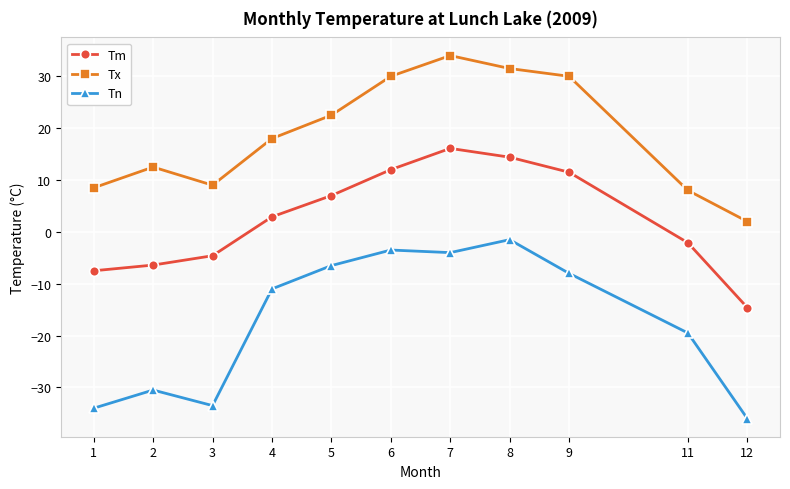

Where is Tm nearest to the value 0?

11